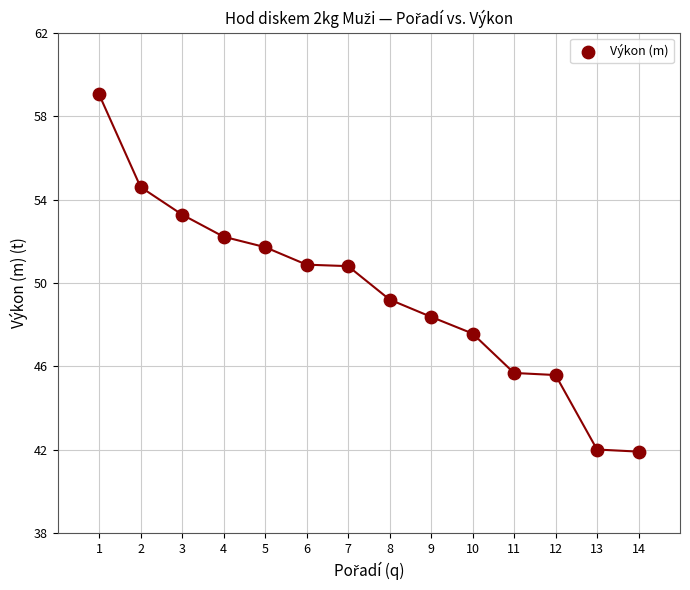

What is the range of Y values (max minus min)?

17.1